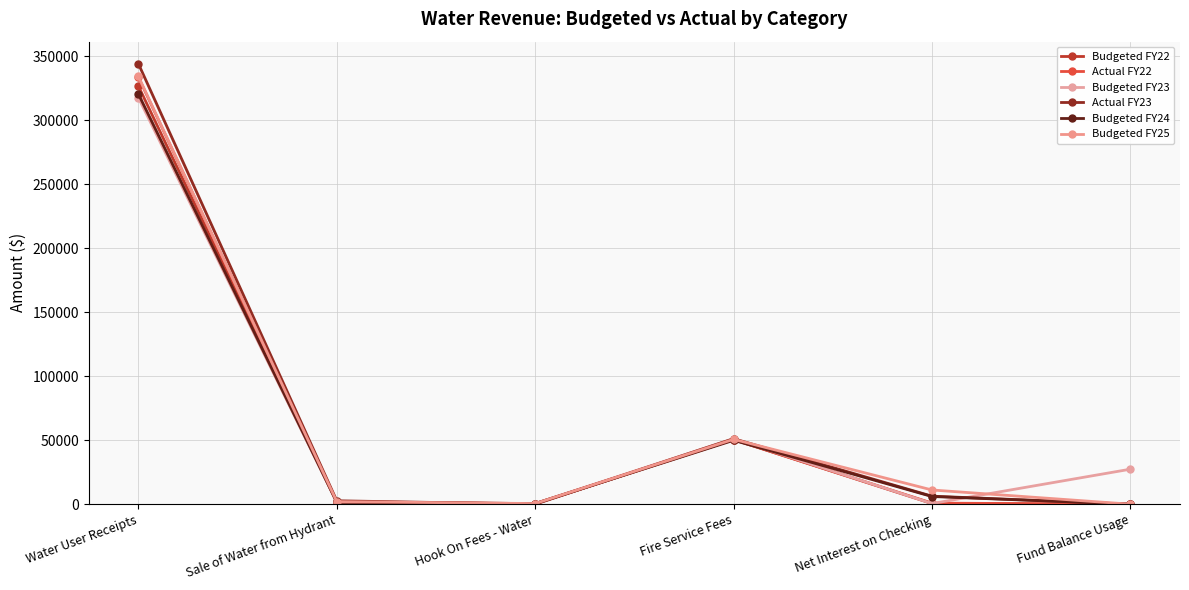

What is the label of the 3rd point from the left?

Hook On Fees - Water